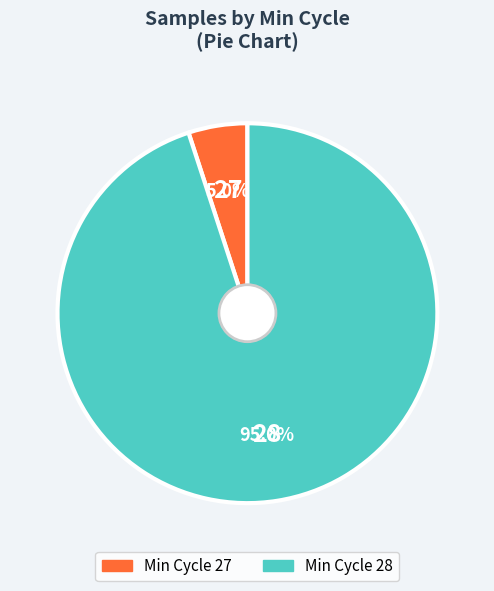

Is there a majority slice in this chart?

Yes